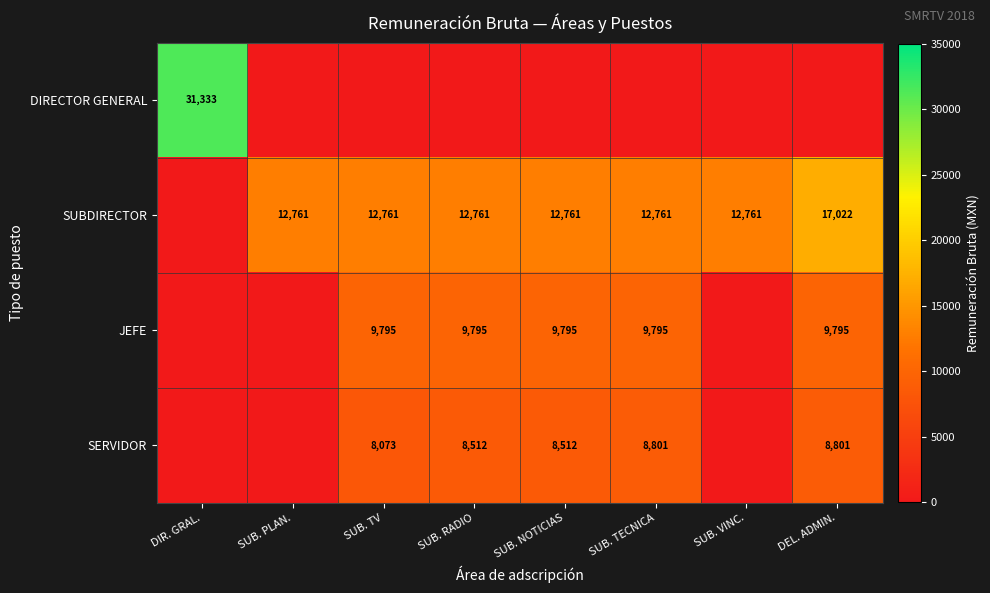

What is the difference between the highest and lowest values at SUB. TV?

12761.3